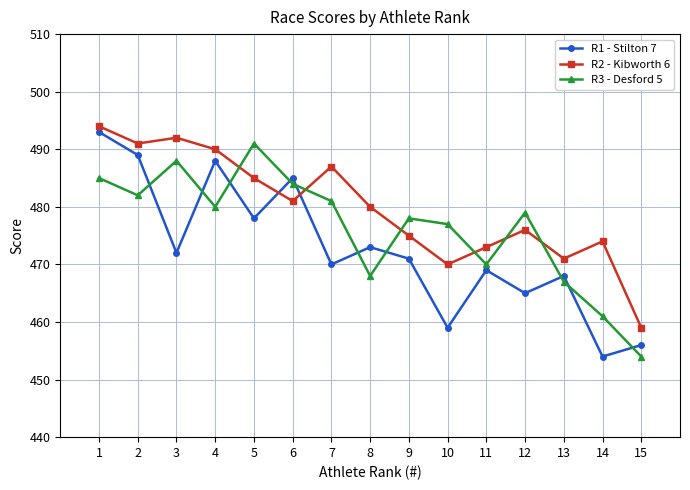

Reading left to right, what are all the values shown in this chart?

R1 - Stilton 7: 493	489	472	488	478	485	470	473	471	459	469	465	468	454	456
R2 - Kibworth 6: 494	491	492	490	485	481	487	480	475	470	473	476	471	474	459
R3 - Desford 5: 485	482	488	480	491	484	481	468	478	477	470	479	467	461	454